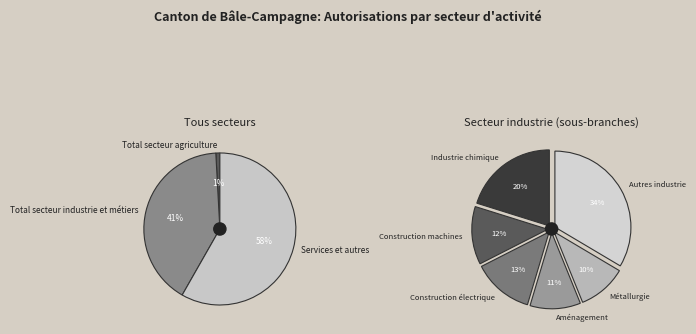

How many slices are in this pie chart?

3